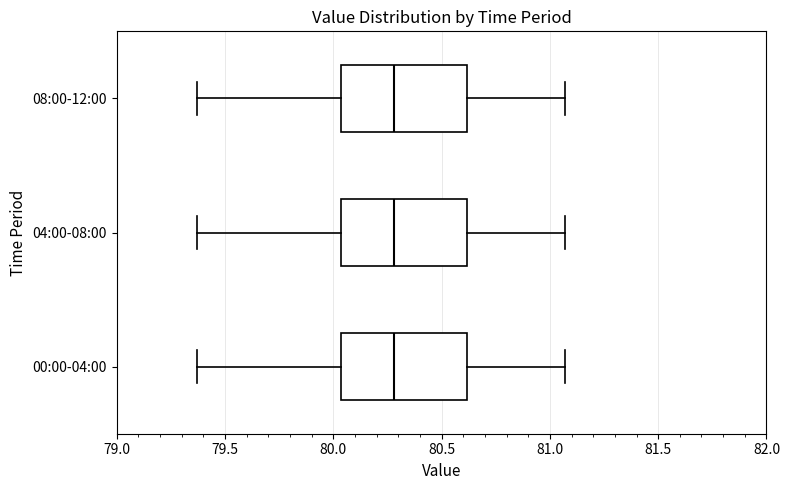

Reading bottom to top, read every box against the x-axis: the position of its median line, the range the box covers, and the ends of its whiskers. The values are not printed on the chart, so give them approximately, as read against the axis.

00:00-04:00: median 80.30, box 80.05 to 80.60, whiskers 79.35 to 81.05
04:00-08:00: median 80.30, box 80.05 to 80.60, whiskers 79.35 to 81.05
08:00-12:00: median 80.30, box 80.05 to 80.60, whiskers 79.35 to 81.05